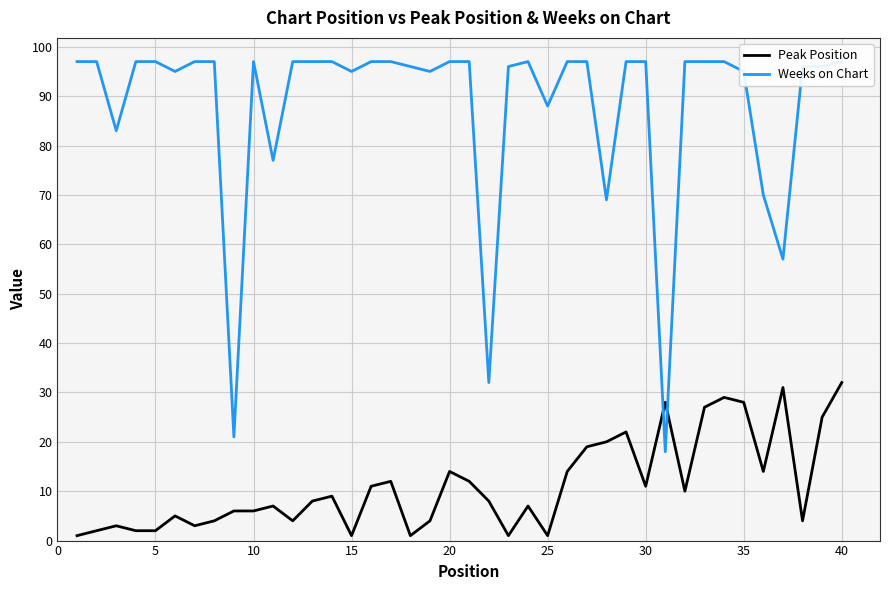

In Weeks on Chart, how many points are lower than both neighbors (excluding endpoints)?

11